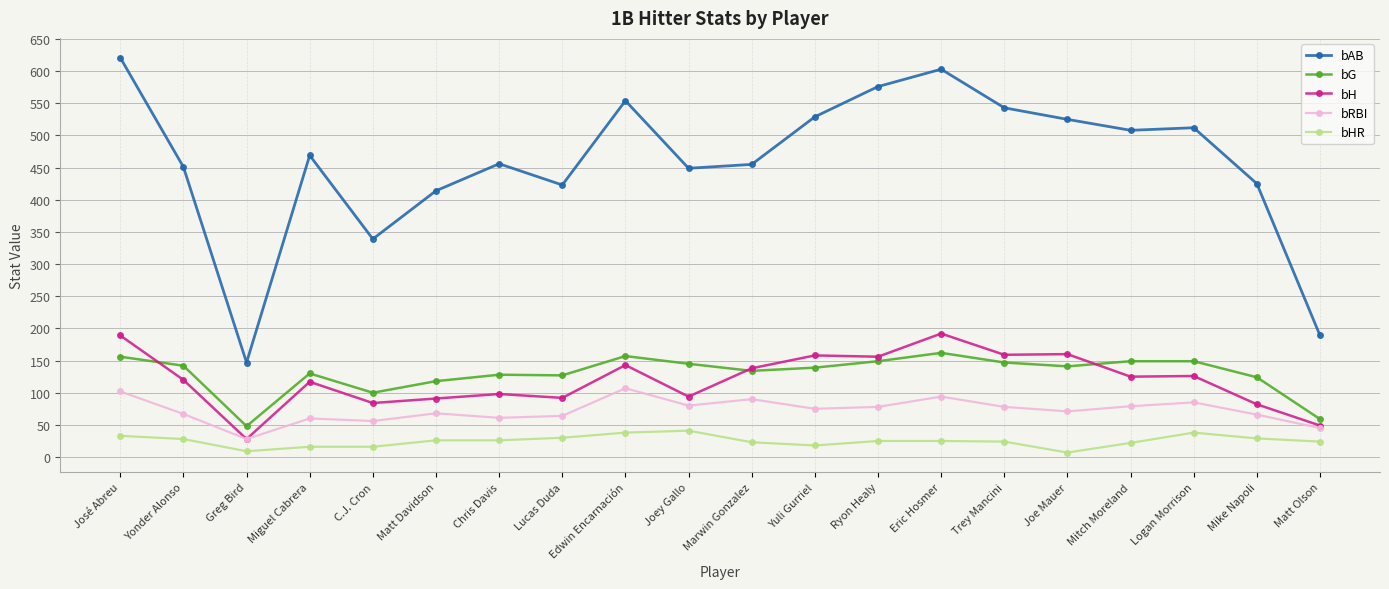

Which series ends up on top after the final intersection of bH and bG?

bG